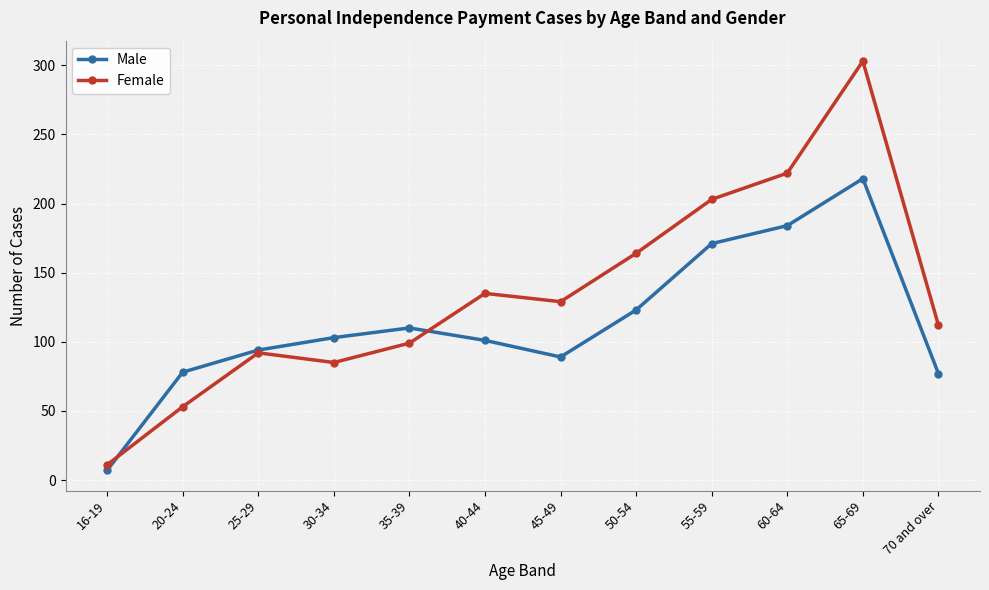

Rank the series by their average value, from lowest to highest.

Male, Female